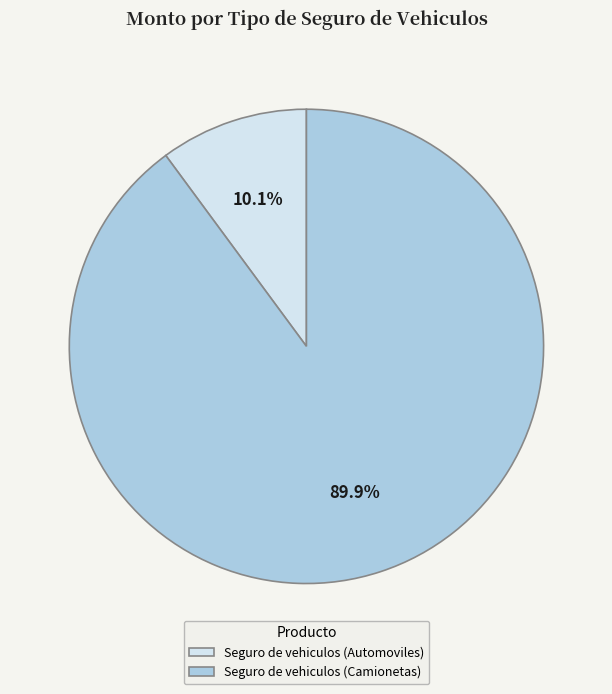

To the nearest percent, what percentage of the pie is Seguro de vehiculos (Camionetas)?

90%